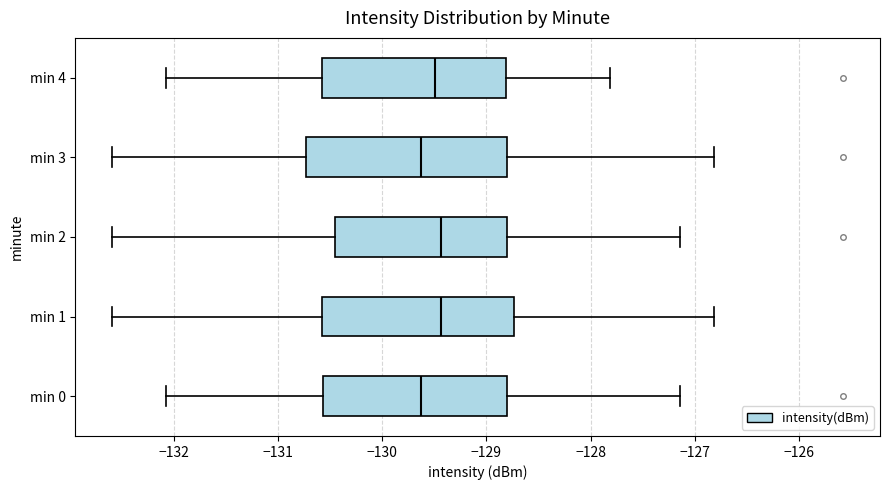

Reading bottom to top, transcribe this box plot: for each box, give where its median line is, the range the box spans, and where its two whiskers end, as read against the x-axis. The values are not printed on the chart, so give them approximately, as read against the axis.

min 0: median -129.6, box -130.6 to -128.8, whiskers -132.1 to -127.1
min 1: median -129.4, box -130.6 to -128.7, whiskers -132.6 to -126.8
min 2: median -129.4, box -130.5 to -128.8, whiskers -132.6 to -127.1
min 3: median -129.6, box -130.7 to -128.8, whiskers -132.6 to -126.8
min 4: median -129.5, box -130.6 to -128.8, whiskers -132.1 to -127.8